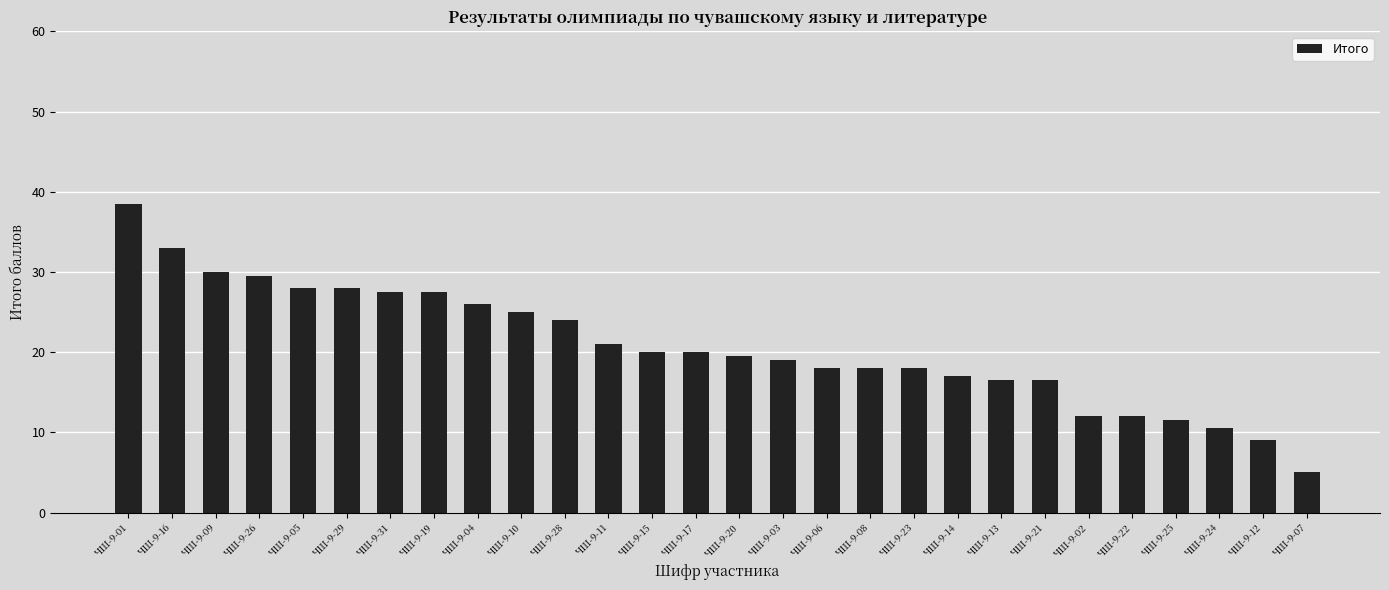

At which label does the data first exceed 20?

ЧШ-9-01